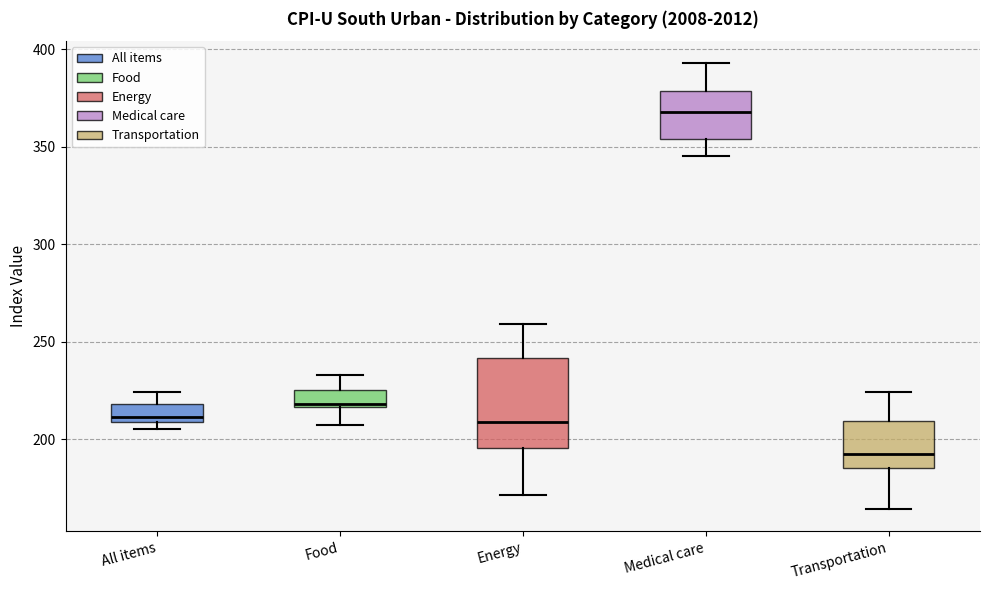

Which box has the highest median line?

Medical care